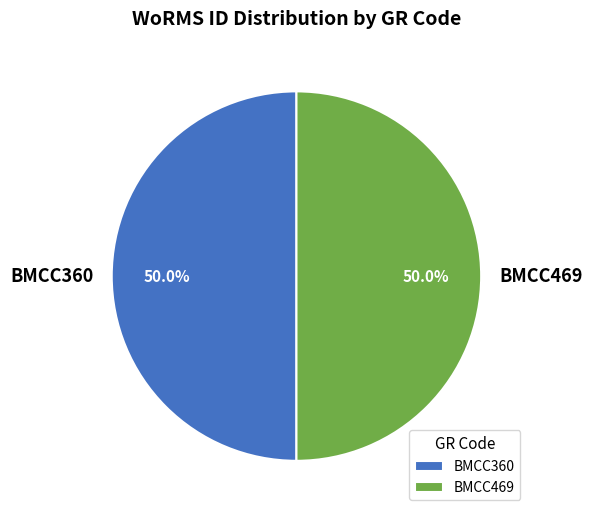

Is the sum of BMCC360 and BMCC469 greater than half?

Yes